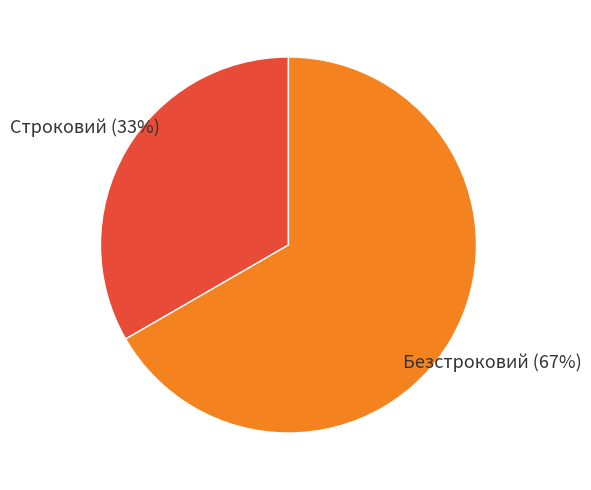

How many segments does this pie chart have?

2